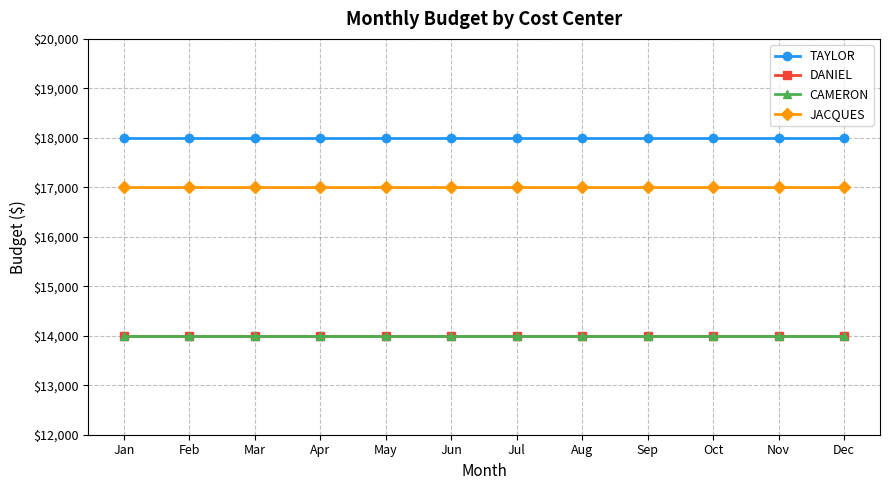

Which label corresponds to the smallest value in the chart?

Jan